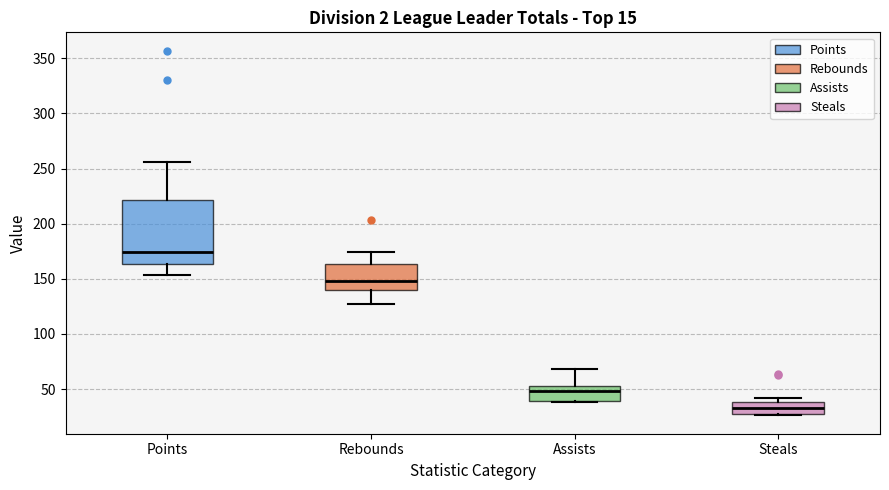

Reading left to right, transcribe this box plot: for each box, give where its median line is, the range the box spans, and where its two whiskers end, as read against the y-axis. The values are not printed on the chart, so give them approximately, as read against the axis.

Points: median 175, box 165 to 220, whiskers 155 to 255
Rebounds: median 150, box 140 to 165, whiskers 125 to 175
Assists: median 50, box 40 to 55, whiskers 40 to 70
Steals: median 35, box 30 to 40, whiskers 25 to 40 (just above the box's upper edge)